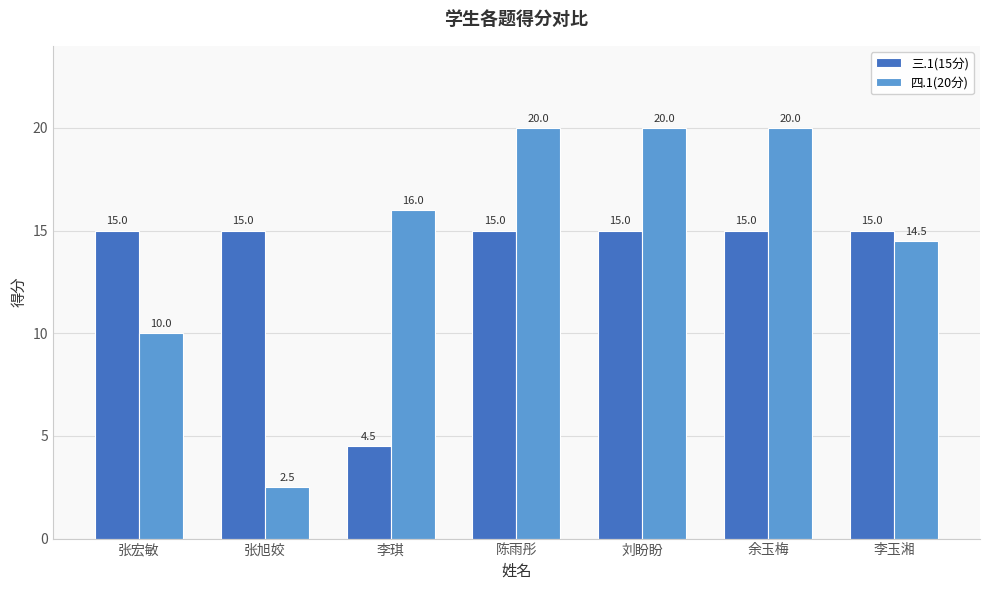

What are all the series names shown in the legend?

三.1(15分), 四.1(20分)